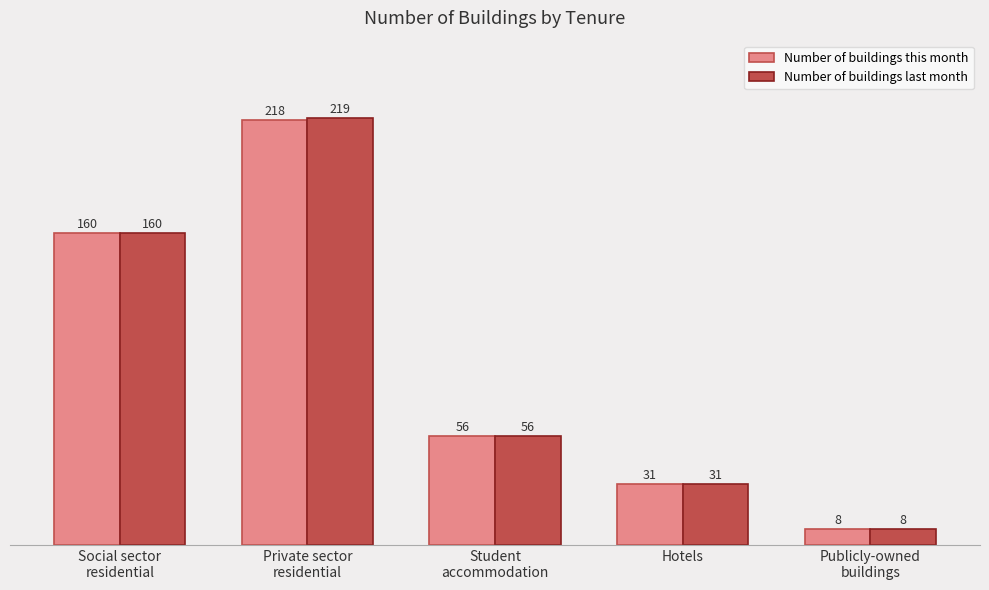

How many distinct data groups are displayed?

2